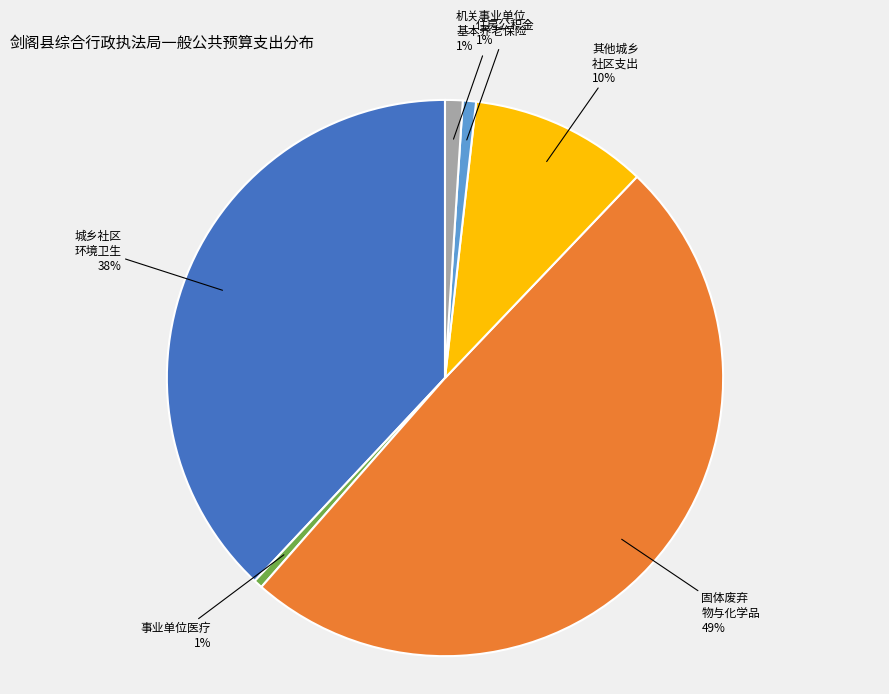

Is there any slice that represents more than half of the pie?

No